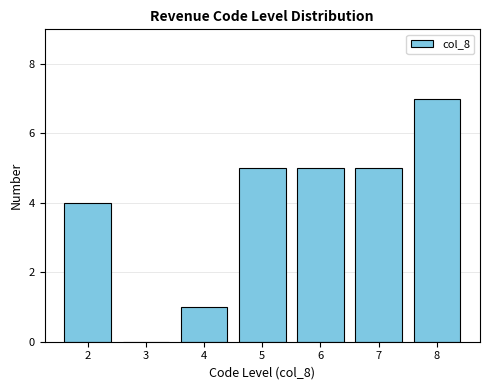

Reading left to right, list every bar in this chart as the range it spans on the x-axis followed by its height. The values are not printed on the chart, so give them approximately, as read against the axis.

1.5 to 2.5: 4
2.5 to 3.5: 0
3.5 to 4.5: 1
4.5 to 5.5: 5
5.5 to 6.5: 5
6.5 to 7.5: 5
7.5 to 8.5: 7